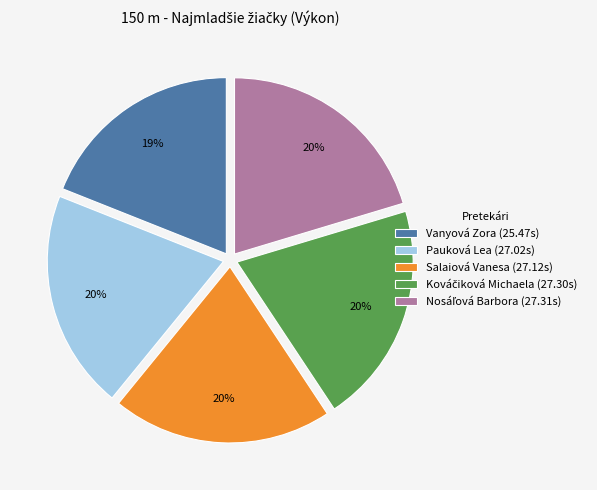

Do Pauková Lea (27.02s) and Salaiová Vanesa (27.12s) together represent more than half of the pie?

No